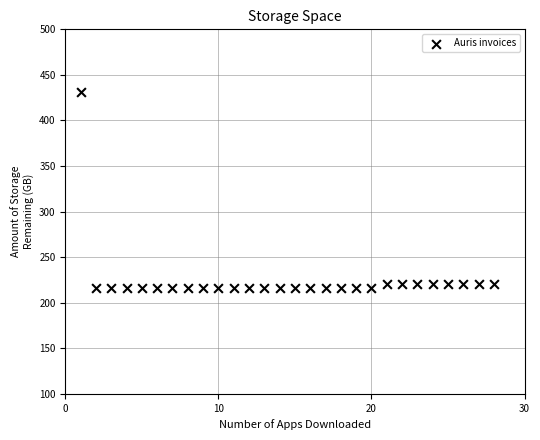

What is the range of Y values (max minus min)?

215.6